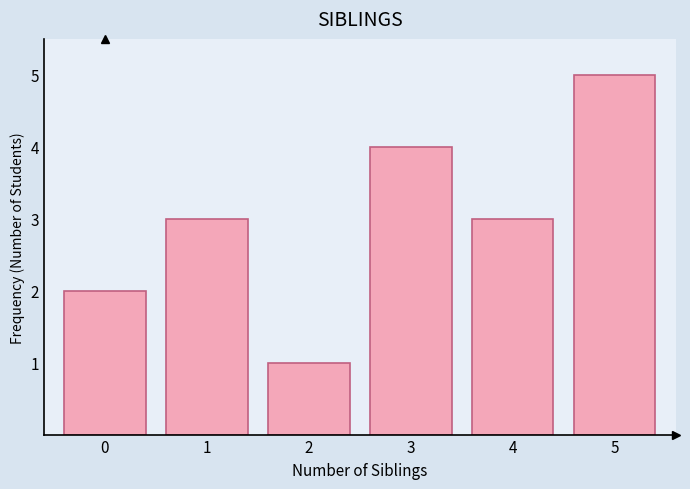

Reading left to right, what are all the values shown in this chart?

2	3	1	4	3	5